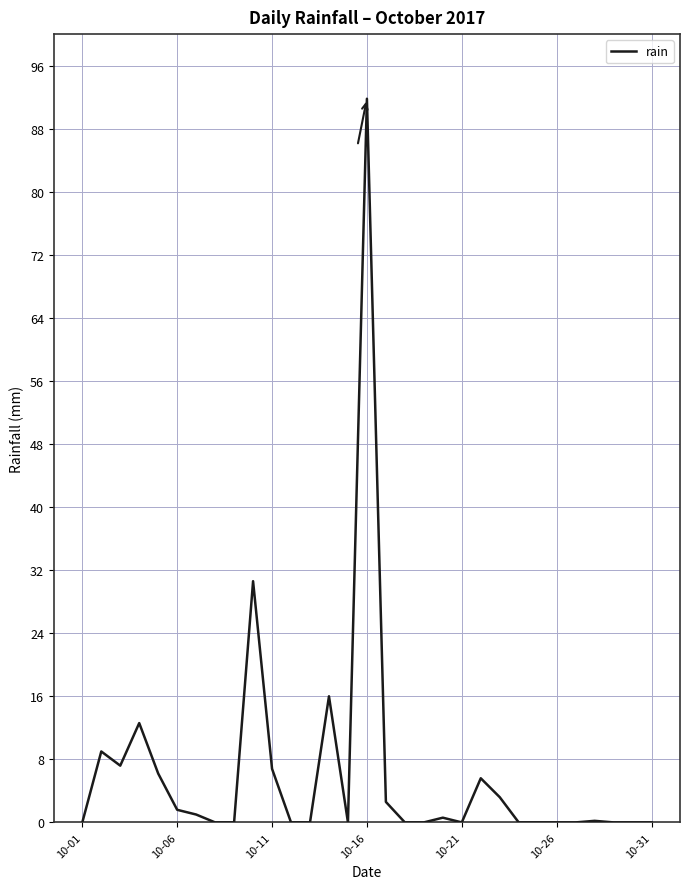

What is the maximum value shown in the chart?

91.8